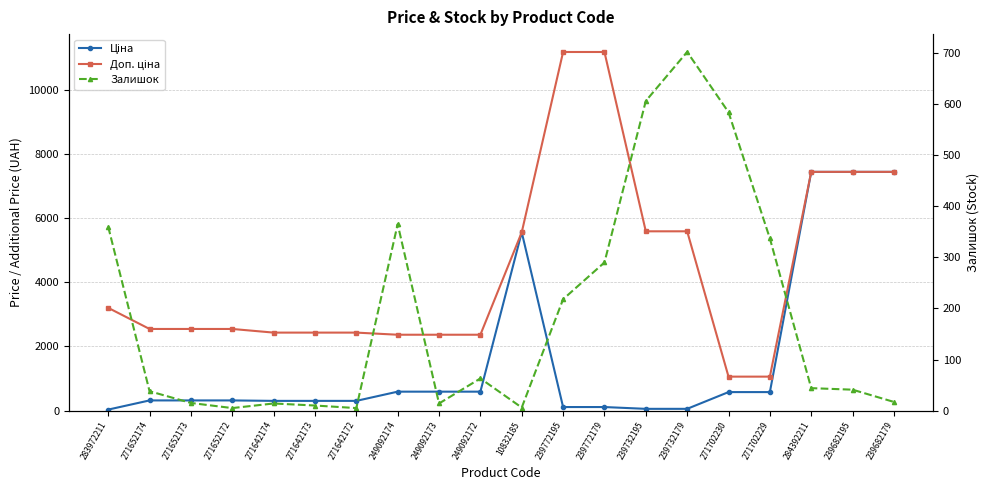

What is the value of the Ціна point at the 15th from the left?

55.9